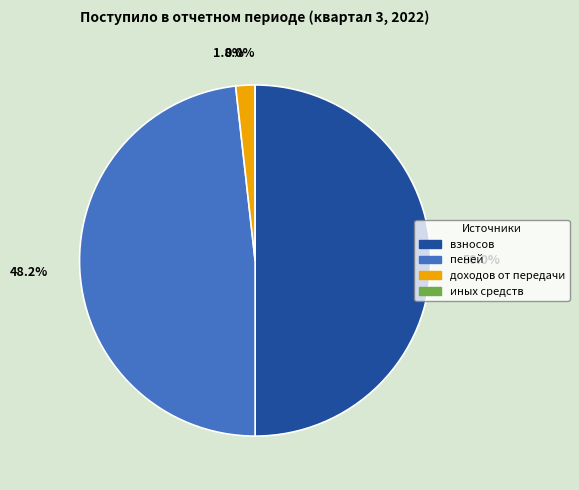

Does any single category account for the majority?

No